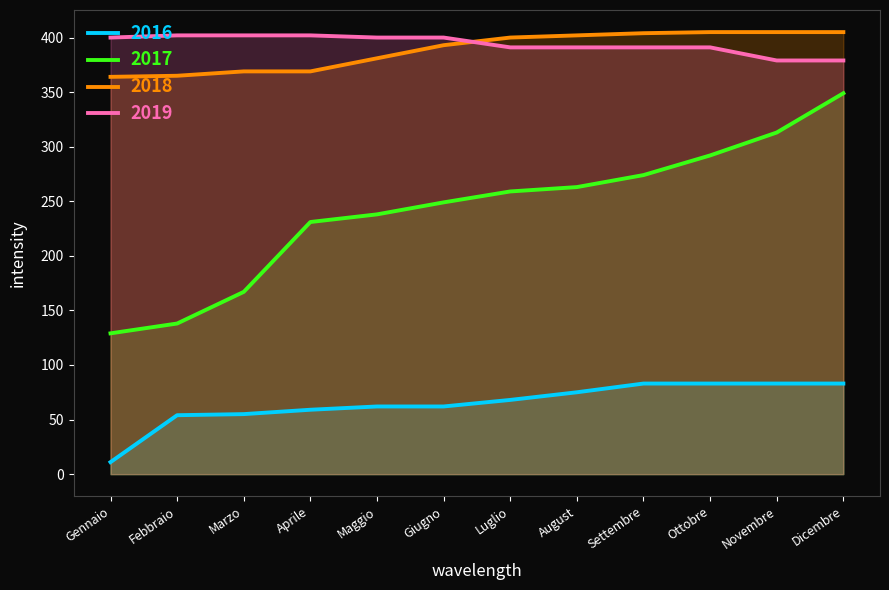

The value of 2017 at Luglio is 259. True or false?

True